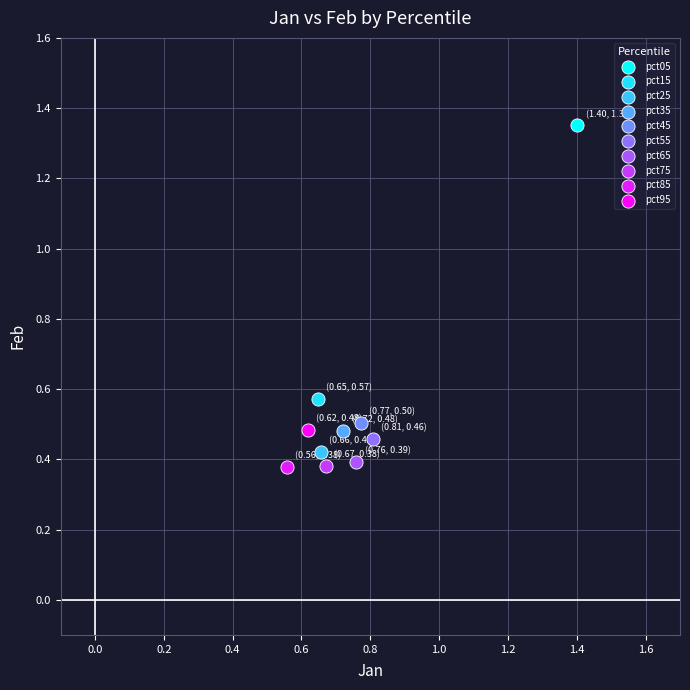

What are all the series names shown in the legend?

pct05, pct15, pct25, pct35, pct45, pct55, pct65, pct75, pct85, pct95